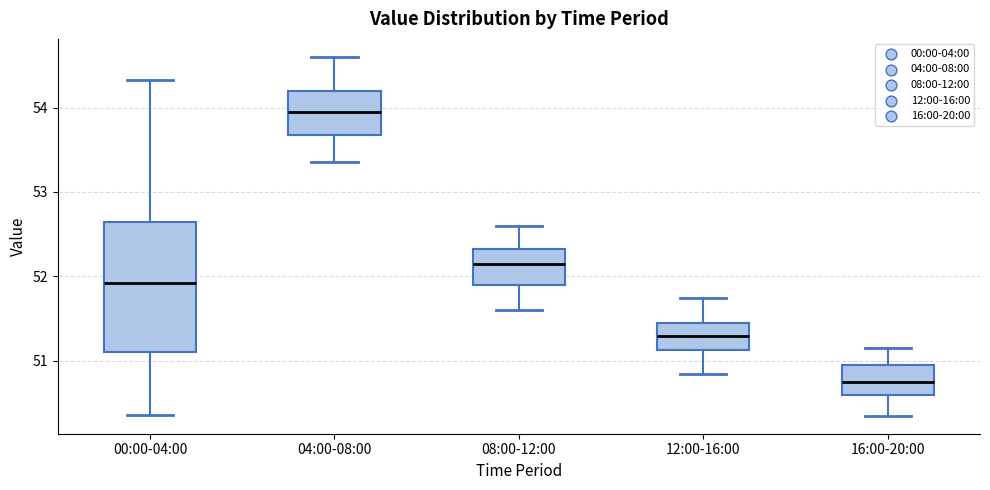

Where does the median line of the box for 00:00-04:00 sit on the y-axis? The values are not printed on the chart, so give them approximately, as read against the axis.

51.9